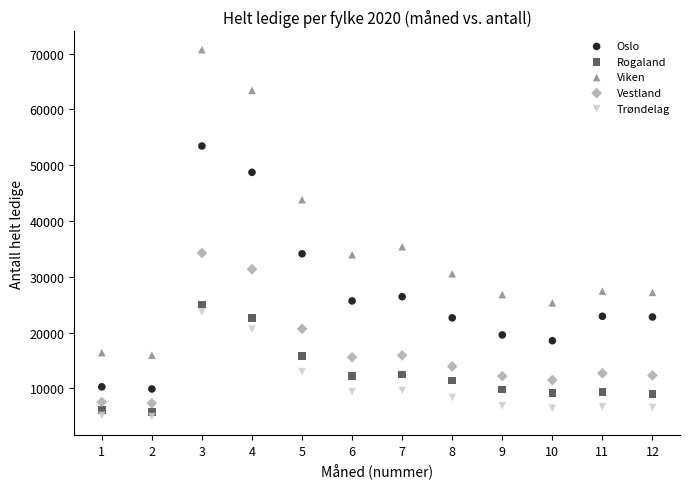

Which series contains the lowest Y value?

Trøndelag